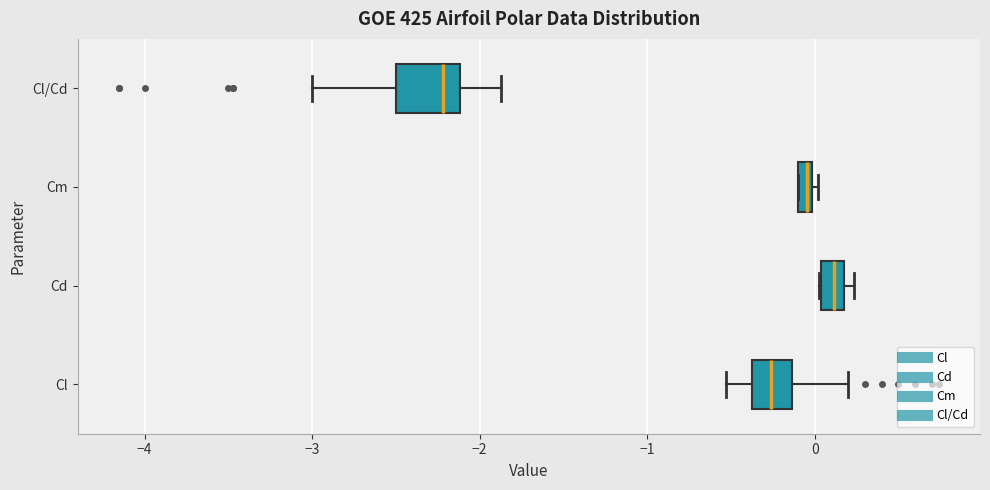

Where does the median line of the box for Cd sit on the x-axis? The values are not printed on the chart, so give them approximately, as read against the axis.

0.1